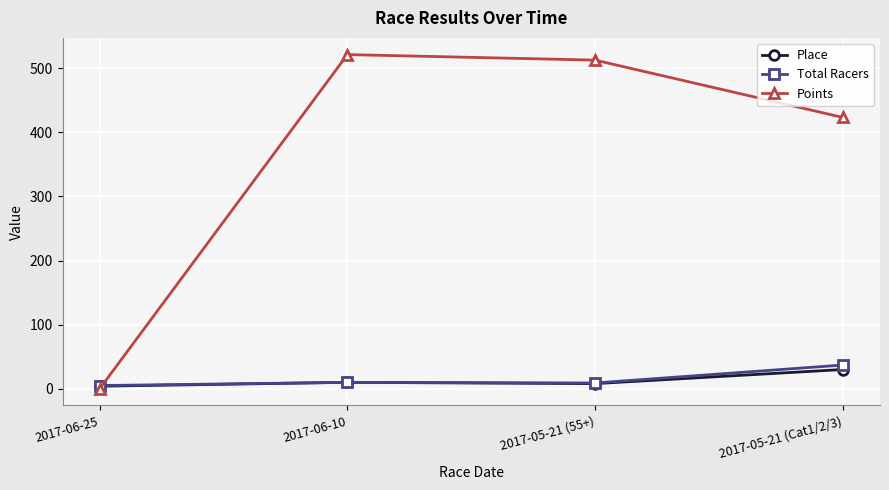

What is the label of the 1st point from the left?

2017-06-25